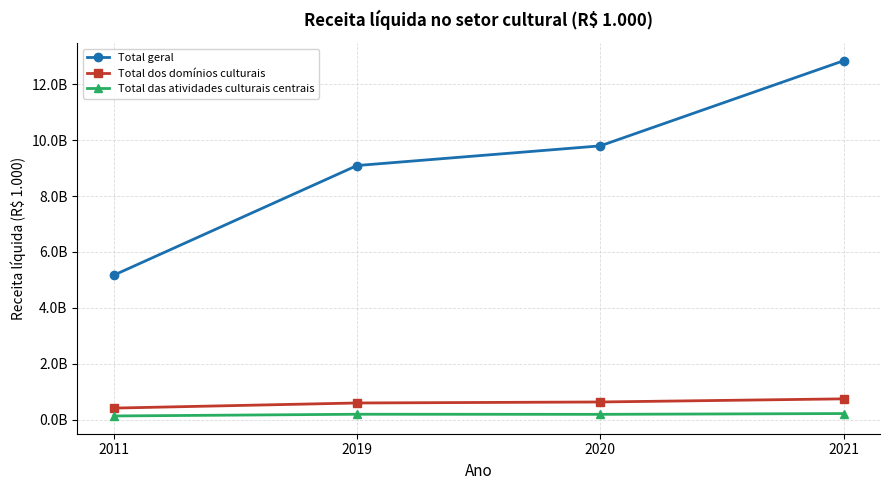

What is the average value of the Total geral series?

9226162487.6